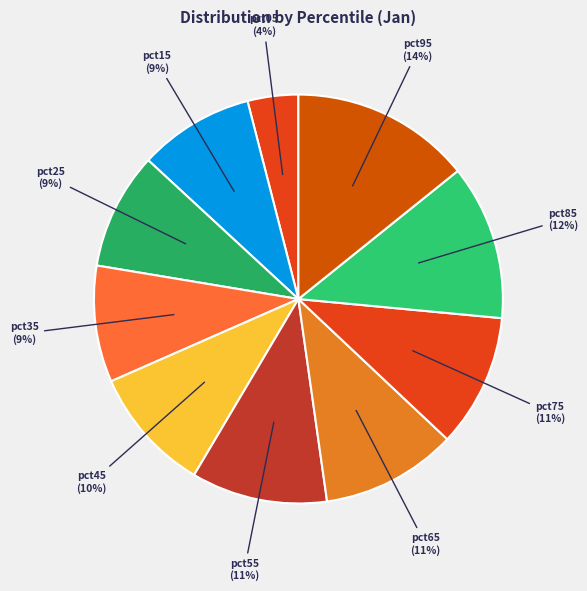

Count the number of slices in the pie.

10